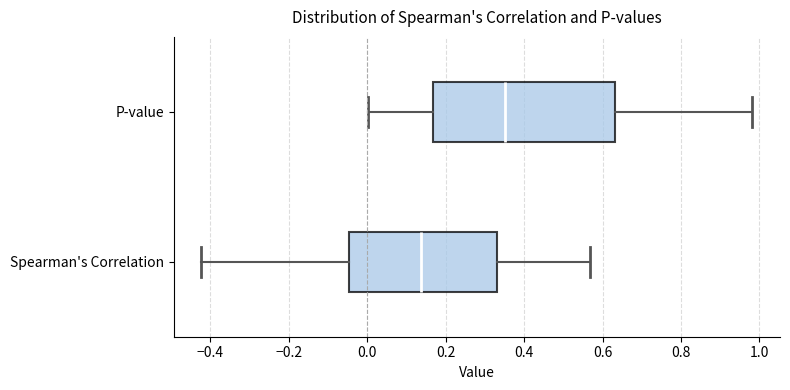

Which box has the furthest to the left median line?

Spearman's Correlation